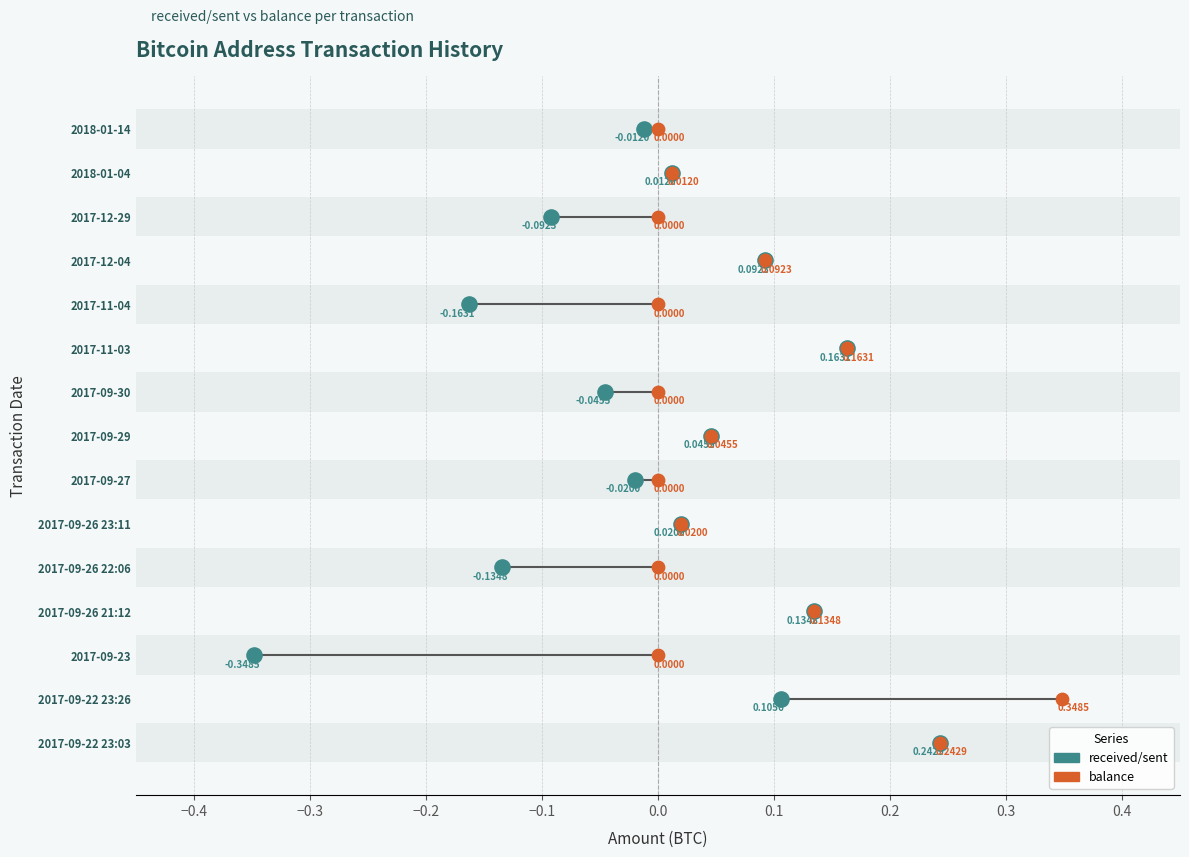

Which series contains the lowest Y value?

received/sent